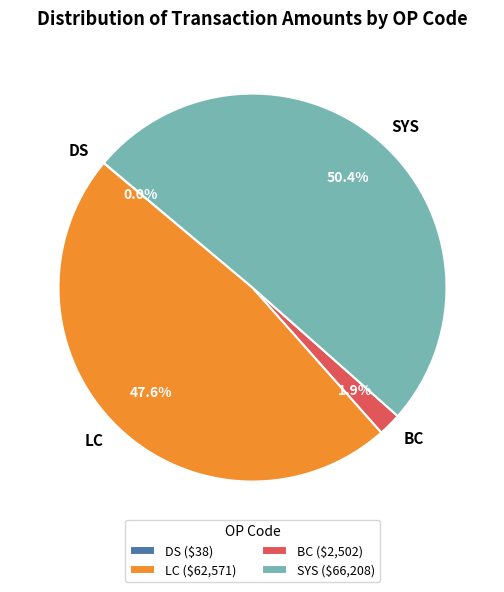

Which has a higher value, SYS or BC?

SYS